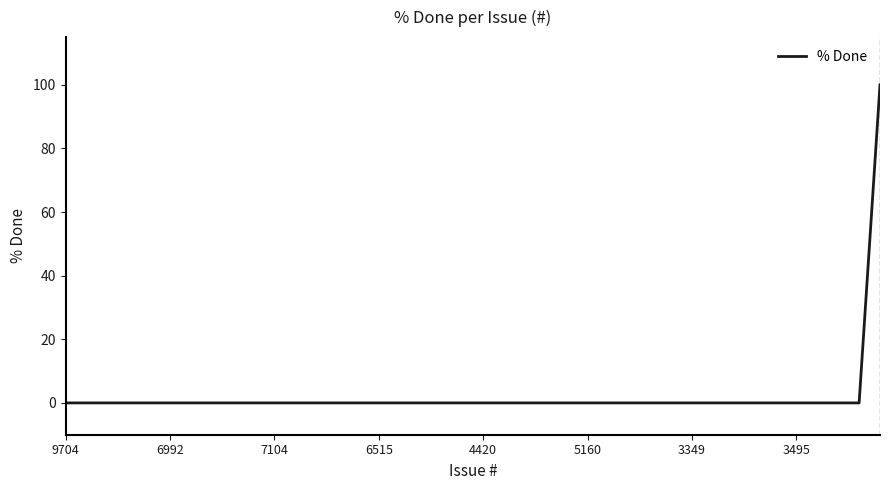

What is the difference between the maximum and minimum values?

100